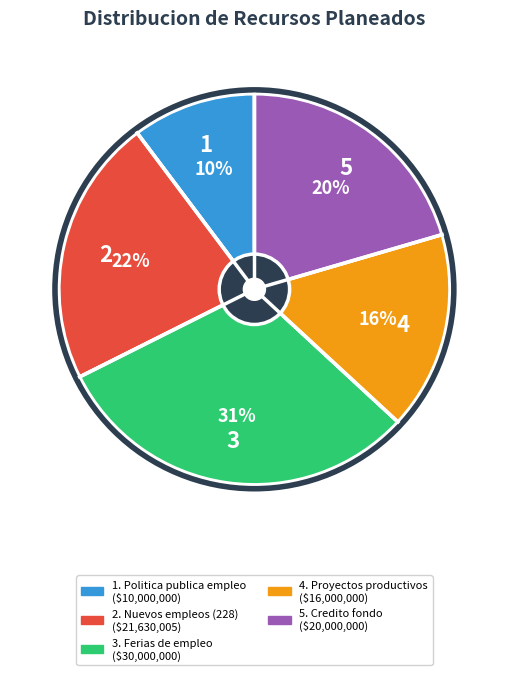

To the nearest percent, what is the average slice percentage?

20%